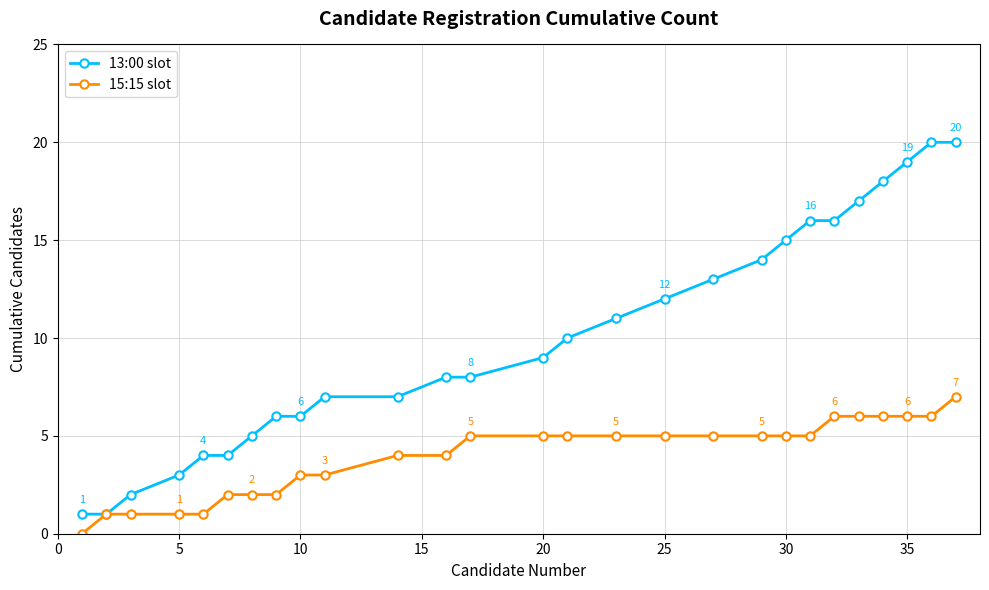

List the series in order of their peak value, highest first.

13:00 slot, 15:15 slot